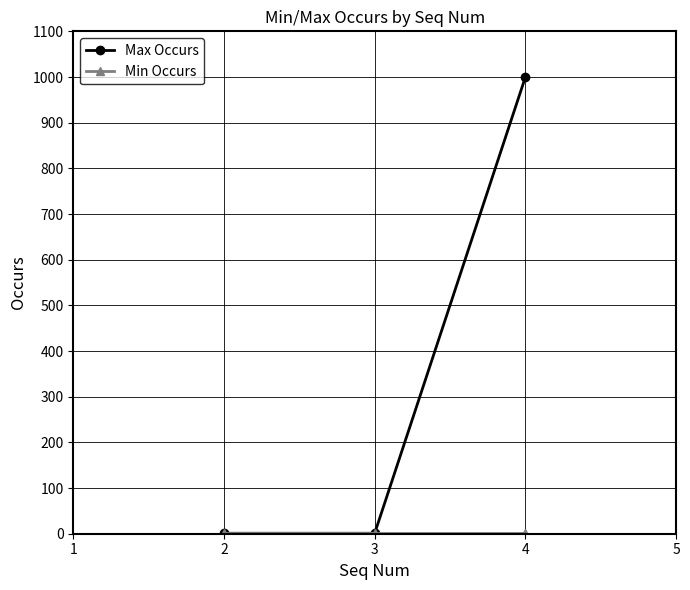

Between 2 and 4, which series saw the biggest shift?

Max Occurs